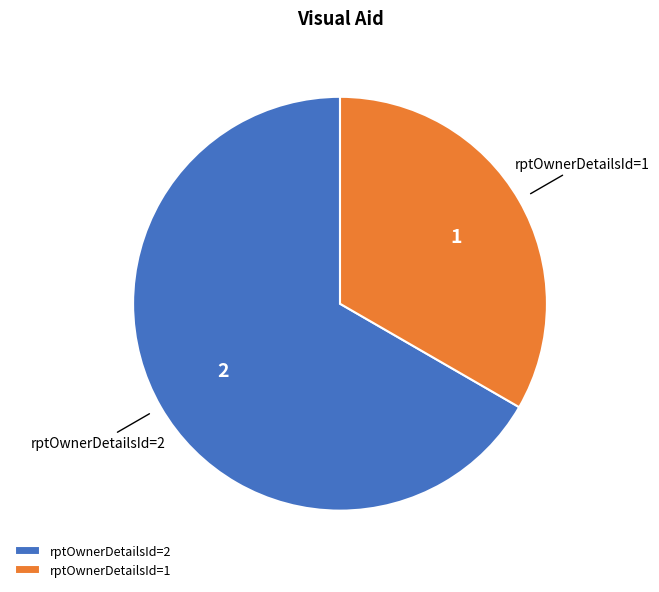

How many segments does this pie chart have?

2